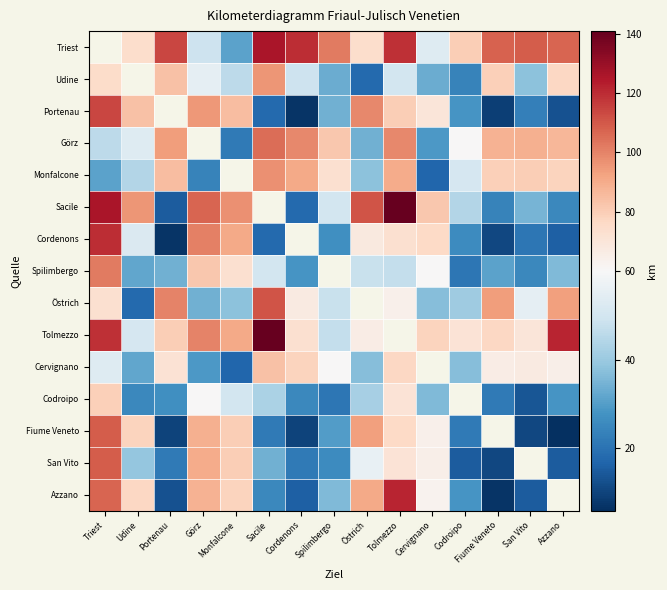

How many data points in Fiume Veneto are above 64?

6